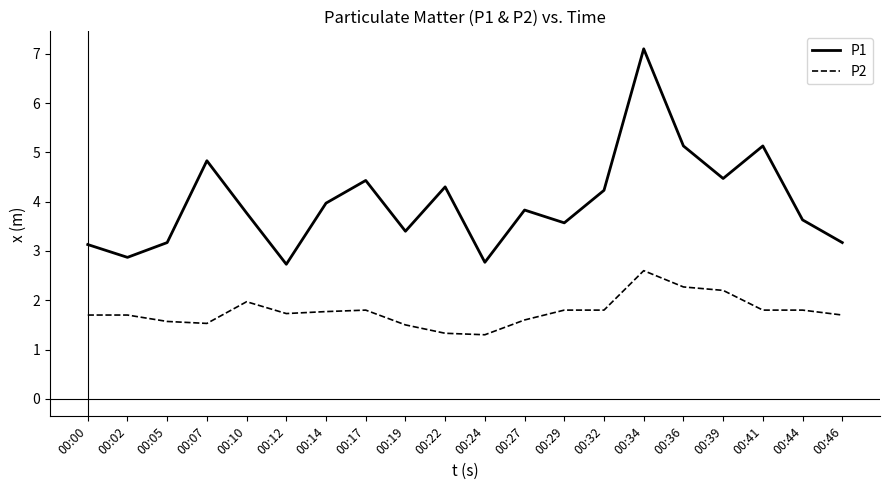

What is the minimum value for P2?

1.3